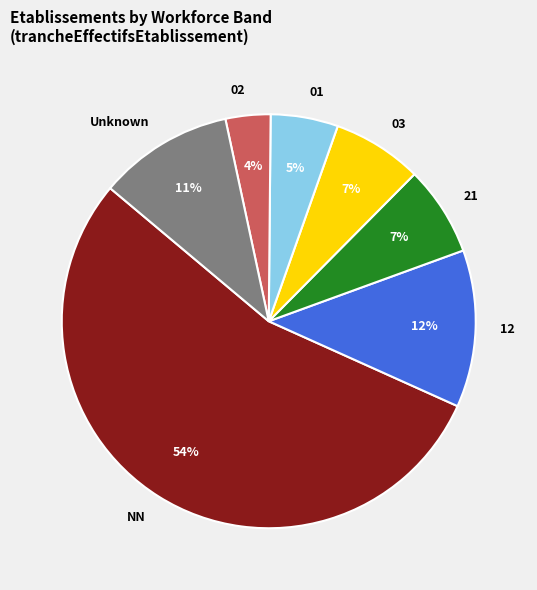

True or false: NN accounts for 61% of the total.

False